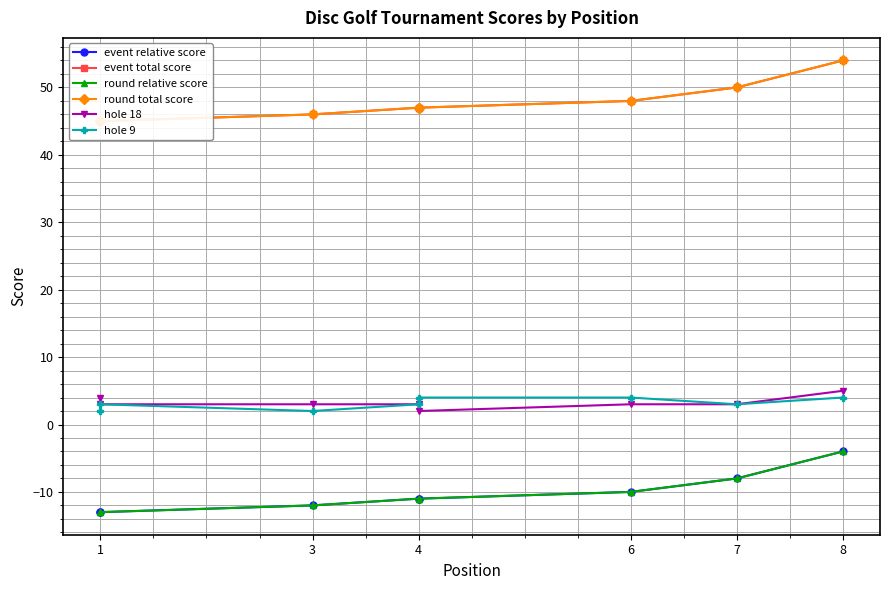

Which series changed the most between 3 and 8?

event relative score